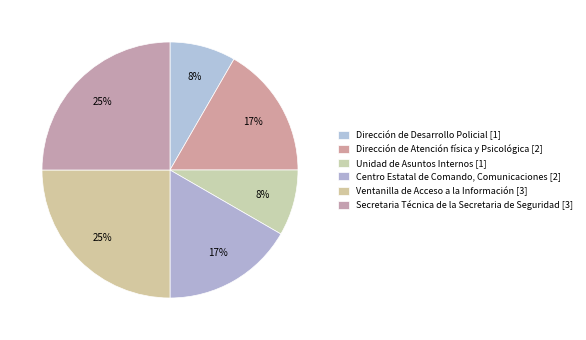

How many slices are in this pie chart?

6